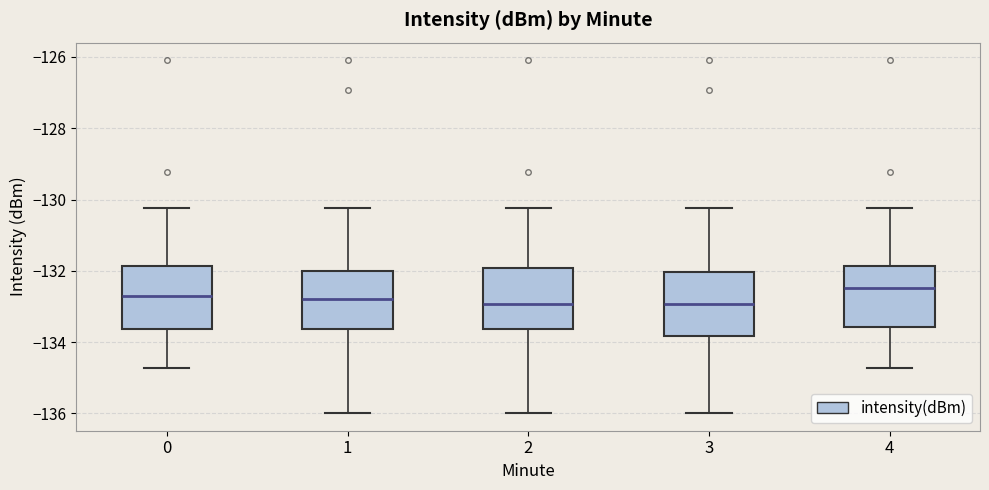

Reading left to right, read every box against the y-axis: the position of its median line, the range the box covers, and the ends of its whiskers. The values are not printed on the chart, so give them approximately, as read against the axis.

0: median -132.6, box -133.6 to -131.8, whiskers -134.8 to -130.2
1: median -132.8, box -133.6 to -132.0, whiskers -136.0 to -130.2
2: median -133.0, box -133.6 to -132.0, whiskers -136.0 to -130.2
3: median -133.0, box -133.8 to -132.0, whiskers -136.0 to -130.2
4: median -132.4, box -133.6 to -131.8, whiskers -134.8 to -130.2